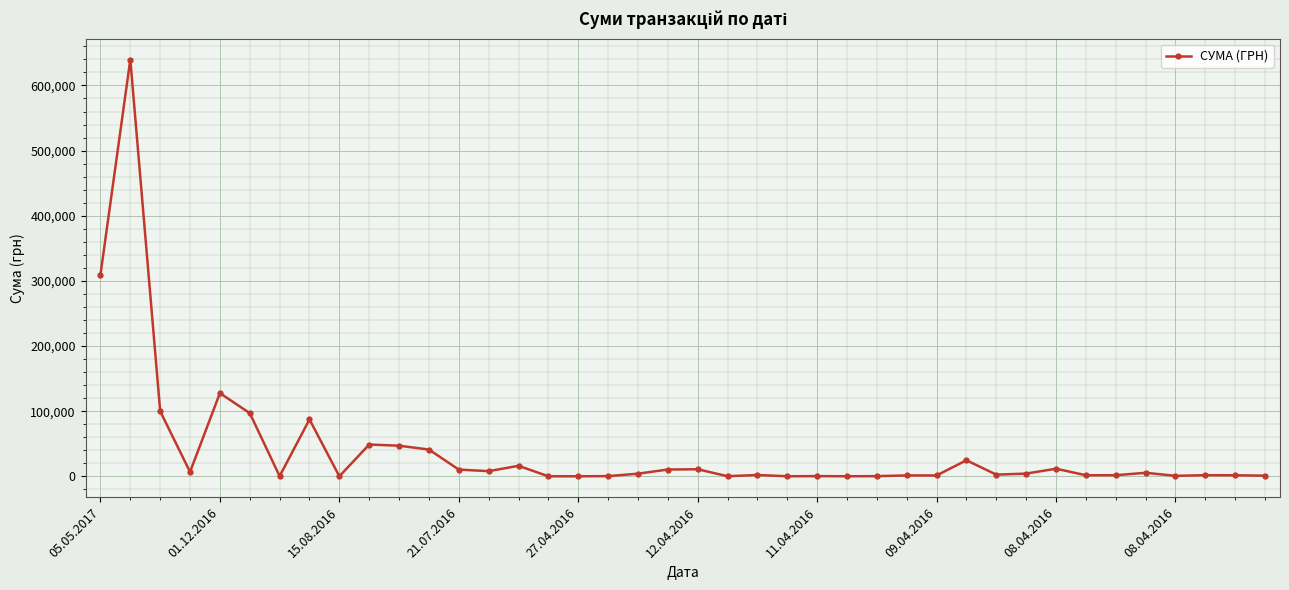

What is the value of the 8th point from the left?

87364.5